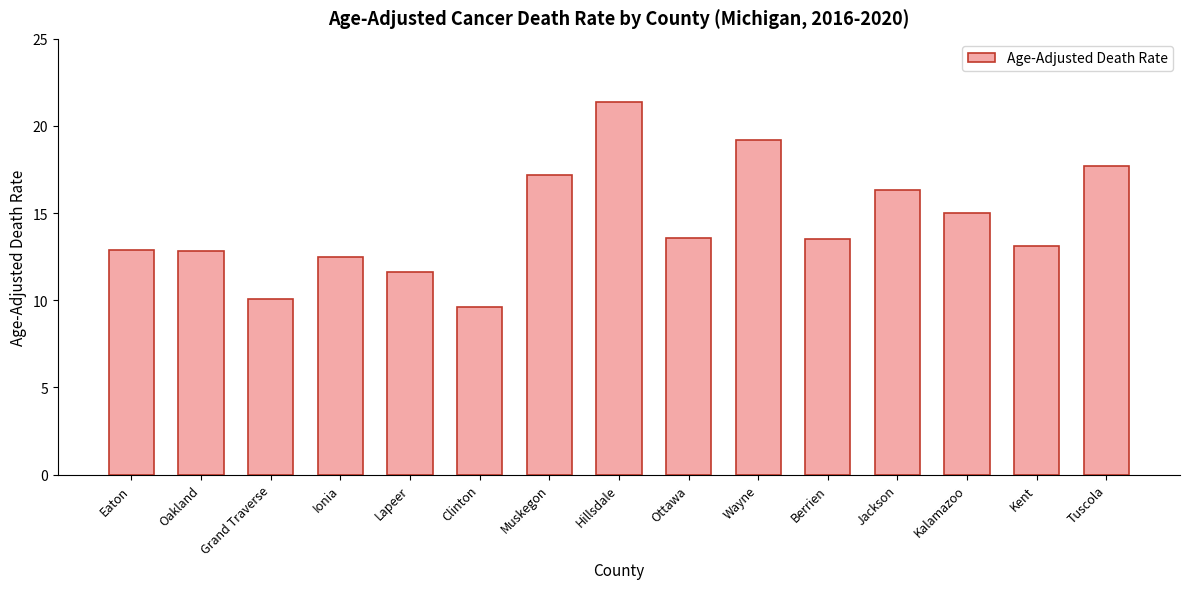

What is the smallest value displayed?

9.6